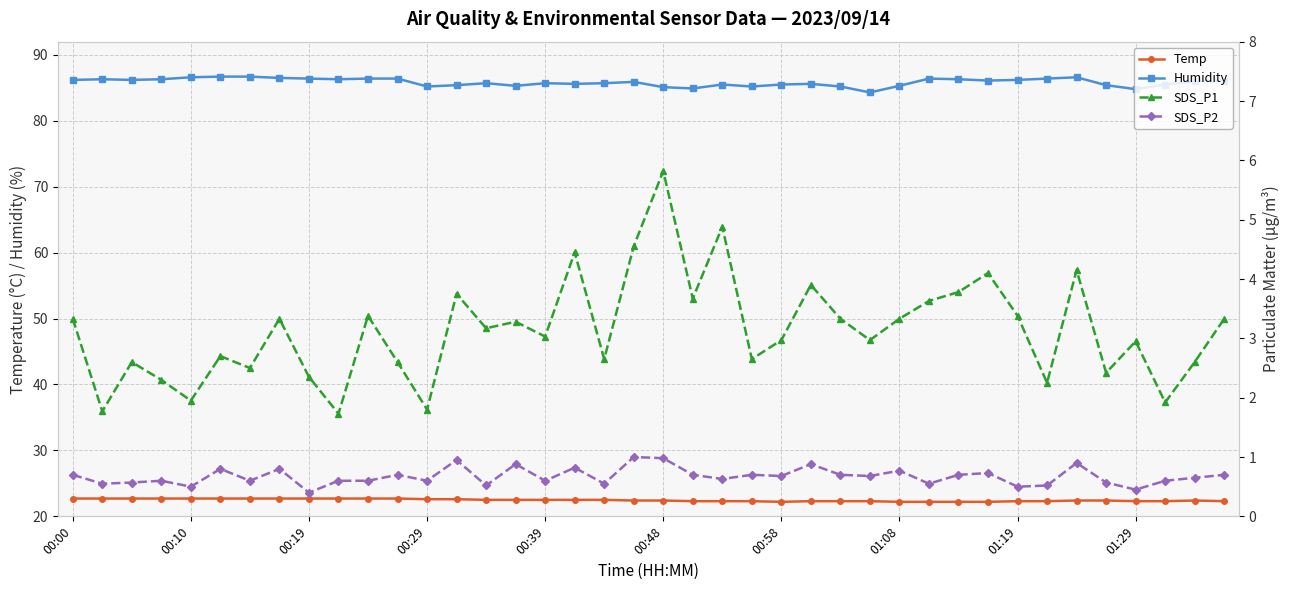

Which series has the largest range (max minus min)?

SDS_P1